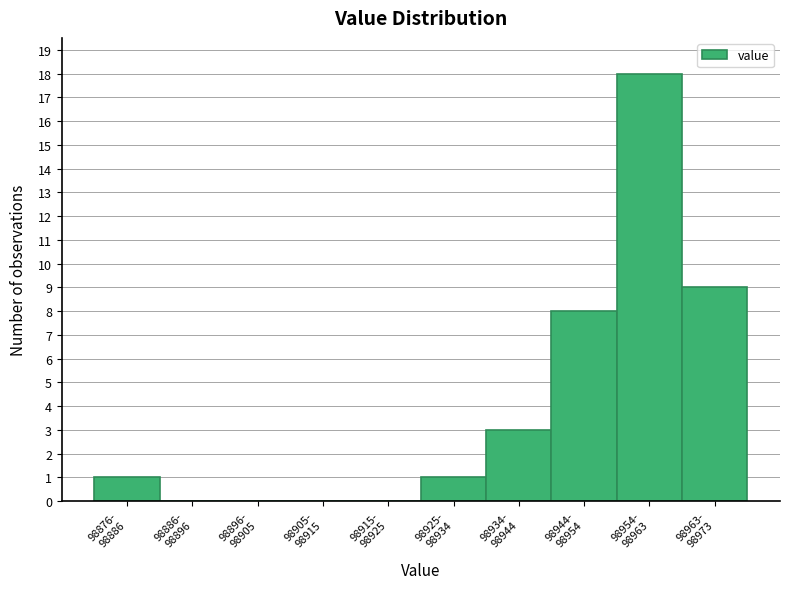

What is the sum of all values?

40